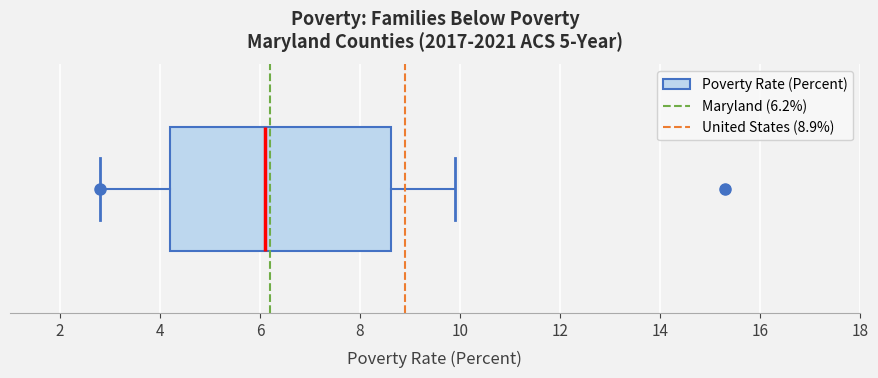

Where is the left edge of the box on the x-axis? The values are not printed on the chart, so give them approximately, as read against the axis.

4.2